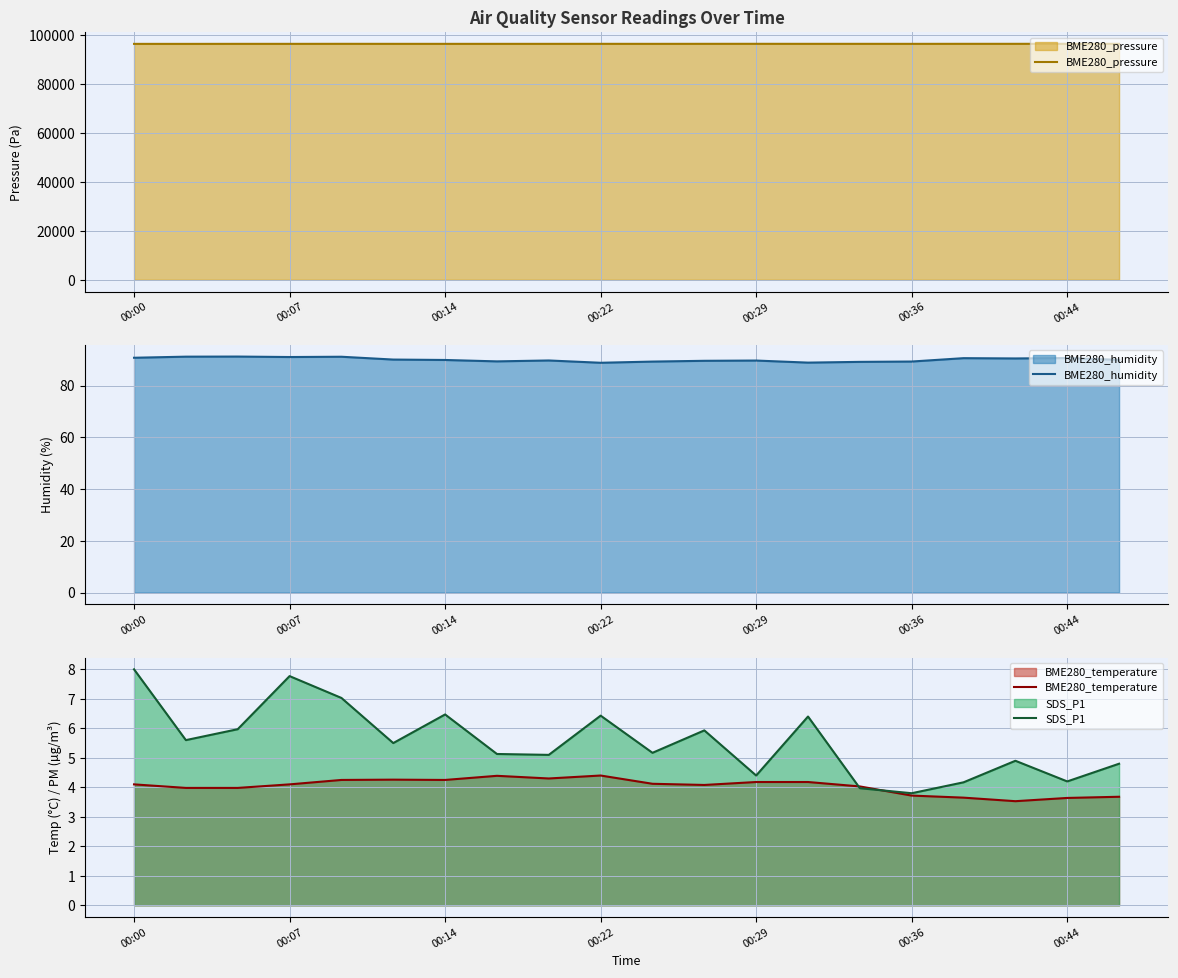

Which category has the highest value in the SDS_P1 series?

00:00